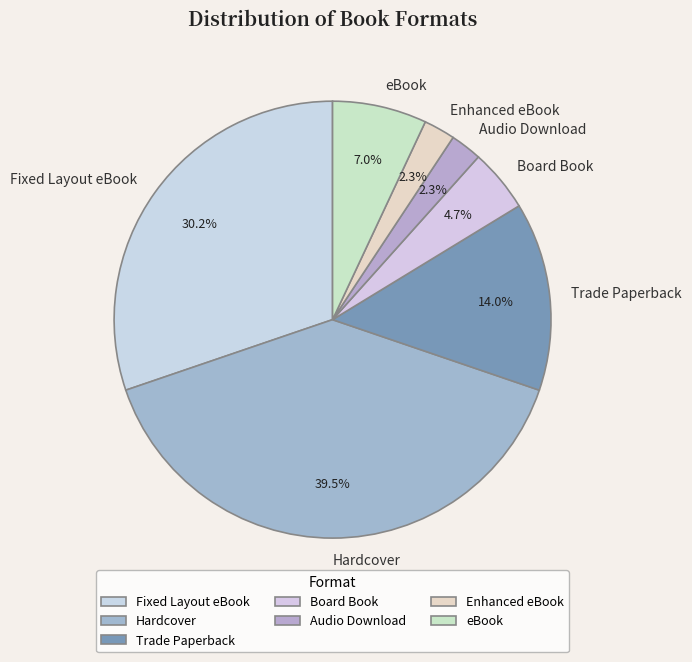

Approximately how many times larger is the value at Enhanced eBook compared to Board Book?

0.5